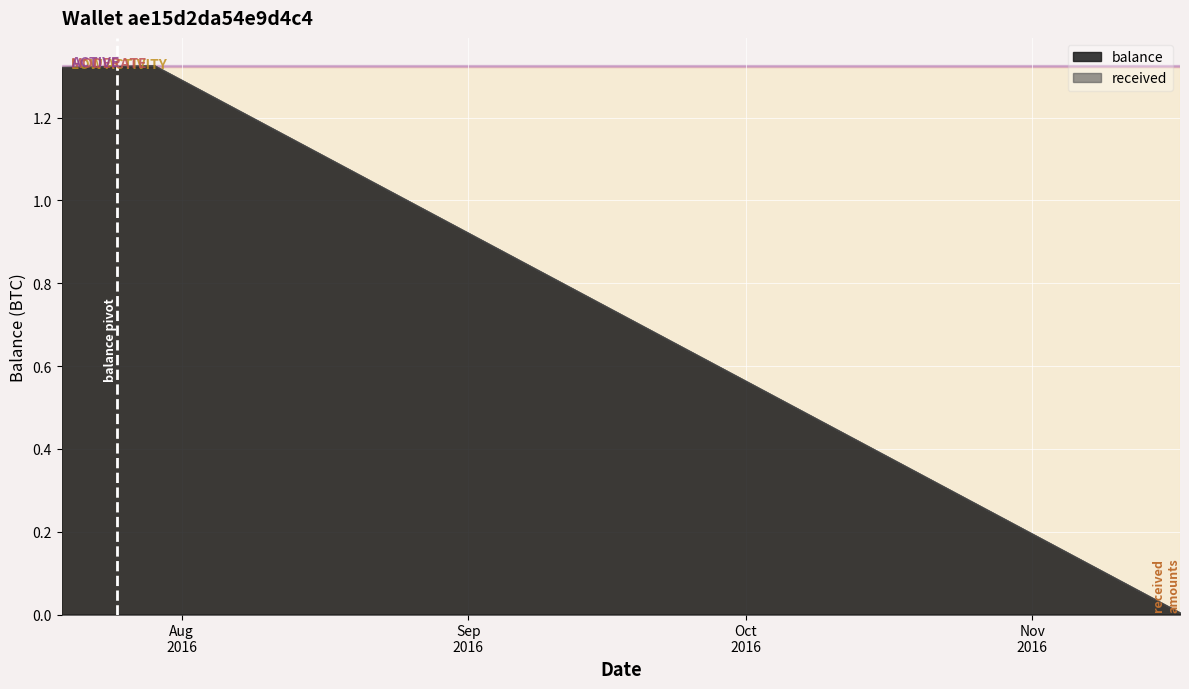

Which series has the largest total across all categories?

balance